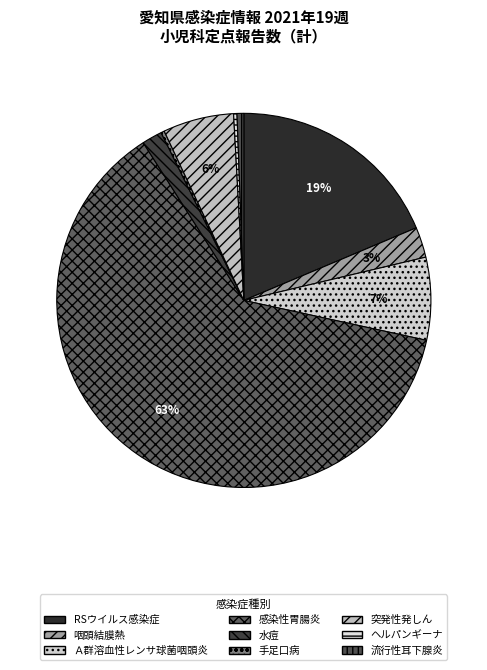

The ヘルパンギーナ slice represents 0% of the pie. True or false?

True